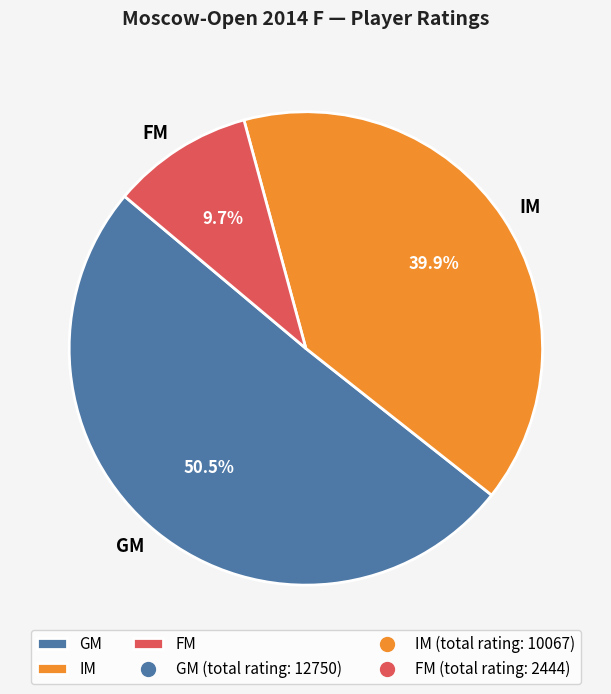

Which category has the biggest portion of the pie?

GM